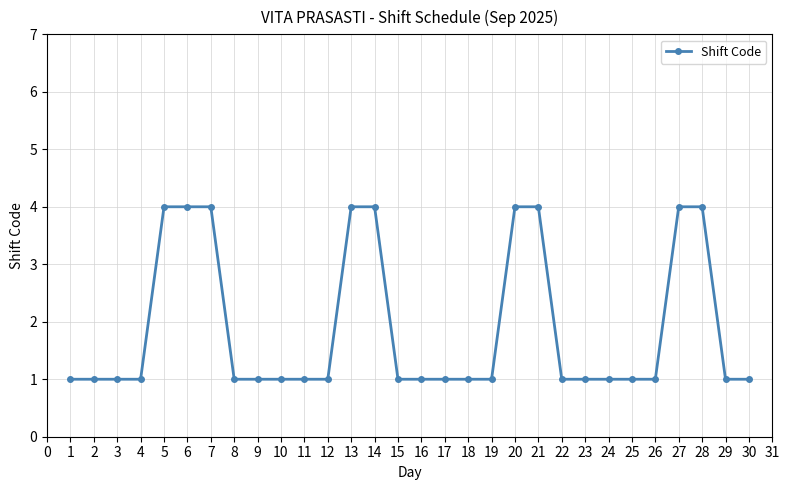

Reading right to left, list all the values displayed in this chart.

1	1	4	4	1	1	1	1	1	4	4	1	1	1	1	1	4	4	1	1	1	1	1	4	4	4	1	1	1	1